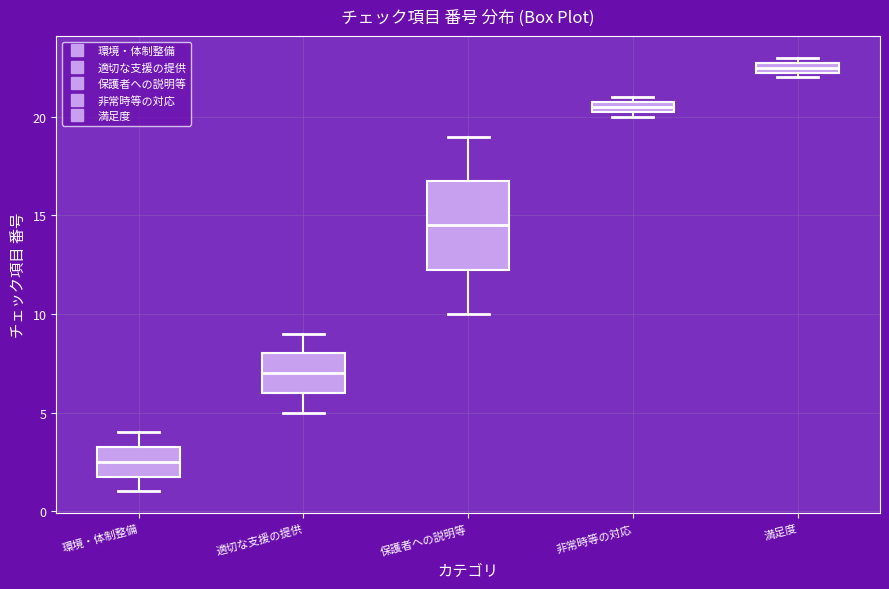

Which box is the tallest, from its lower edge to its upper edge?

保護者への説明等